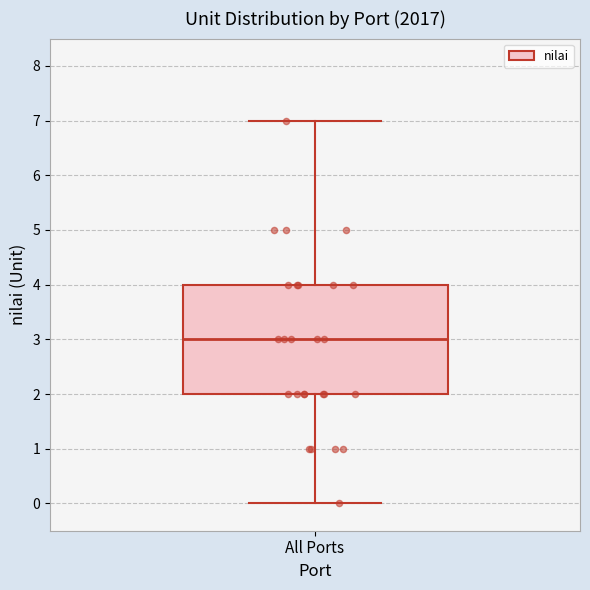

Transcribe this box plot: give where the median line is, the range the box spans, and where the two whiskers end, as read against the y-axis. The values are not printed on the chart, so give them approximately, as read against the axis.

median 3, box 2 to 4, whiskers 0 to 7